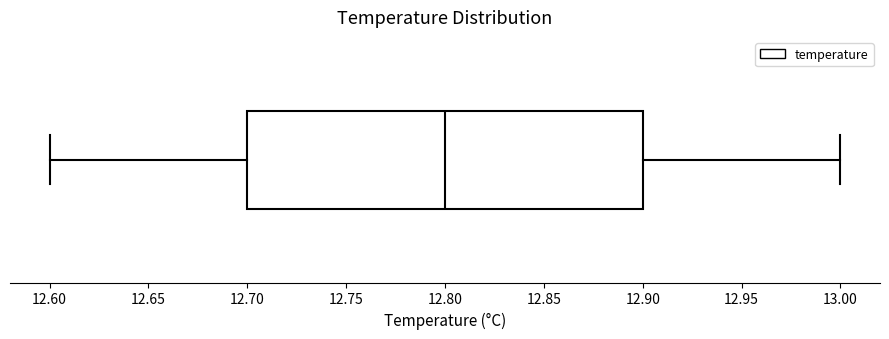

Read this box plot against the x-axis: the position of the median line, the range covered by the box, and the ends of both whiskers. The values are not printed on the chart, so give them approximately, as read against the axis.

median 12.8, box 12.7 to 12.9, whiskers 12.6 to 13.0